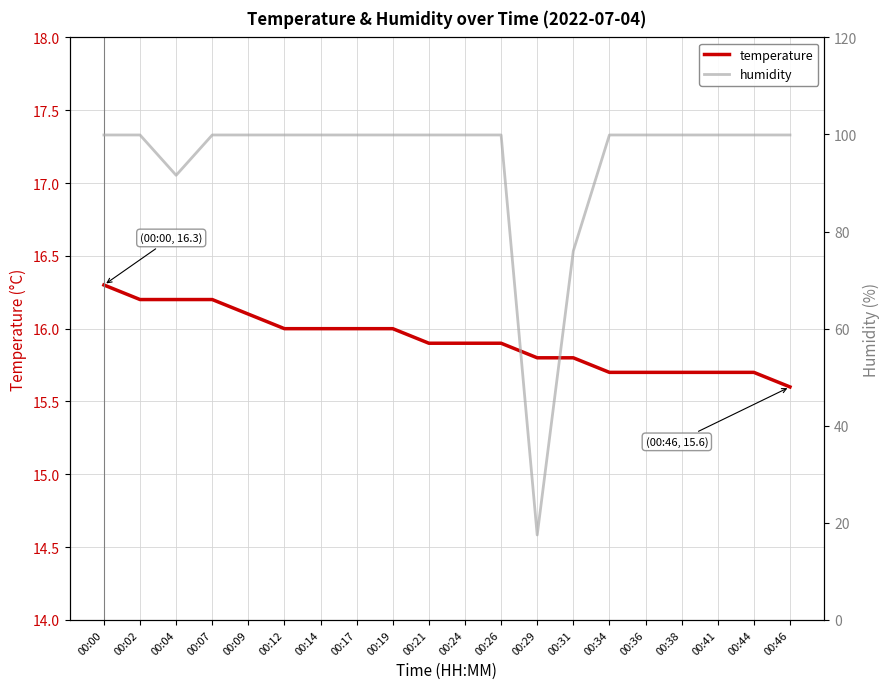

Where is the first local minimum for humidity?

00:04